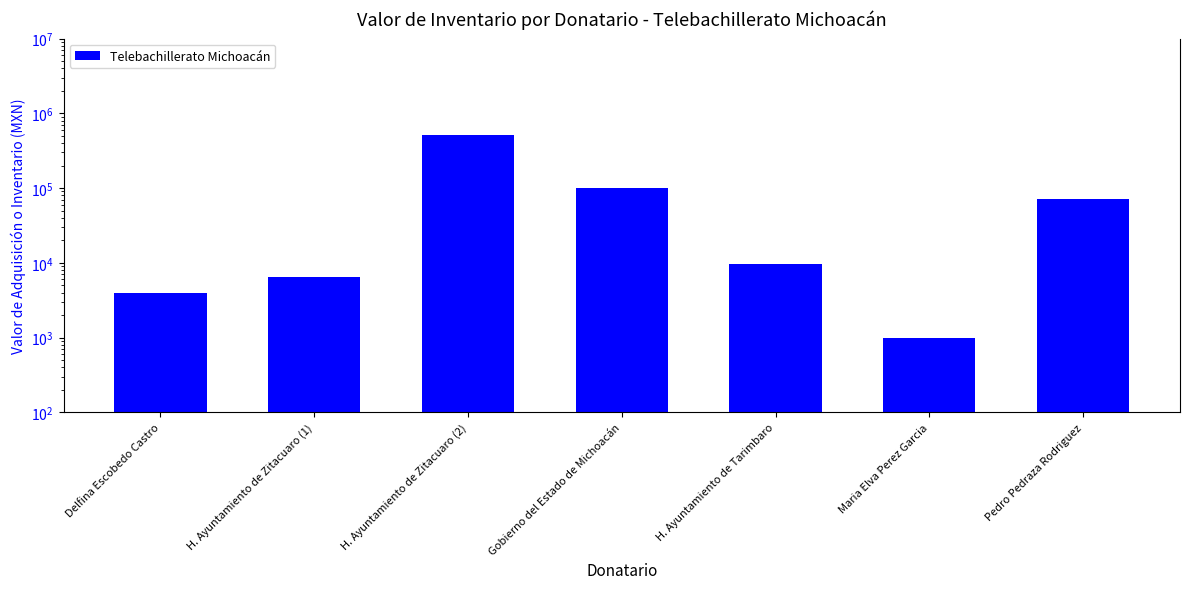

The value at Delfina Escobedo Castro is 3923.0. True or false?

True